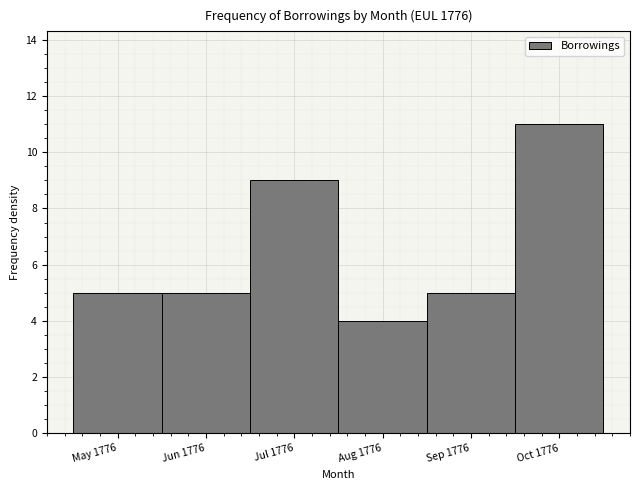

Reading right to left, what are all the values shown in this chart?

Oct 1776=11	Sep 1776=5	Aug 1776=4	Jul 1776=9	Jun 1776=5	May 1776=5